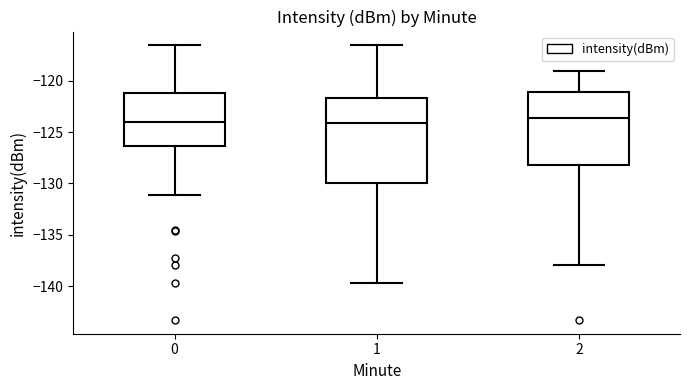

Comparing the boxes themselves (not the whiskers), which one is the tallest?

1